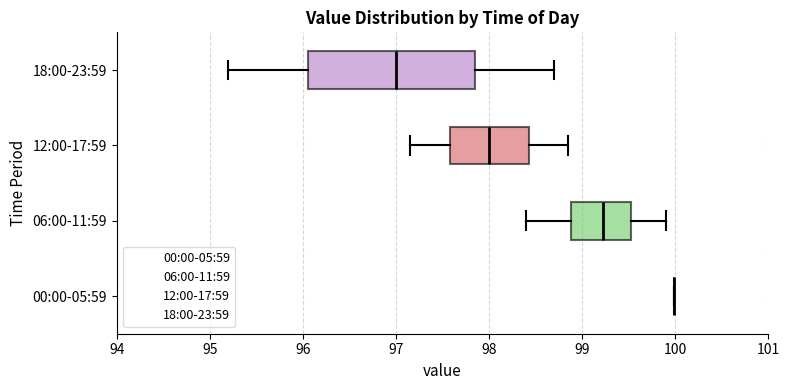

Comparing the boxes themselves (not the whiskers), which one is the widest?

18:00-23:59